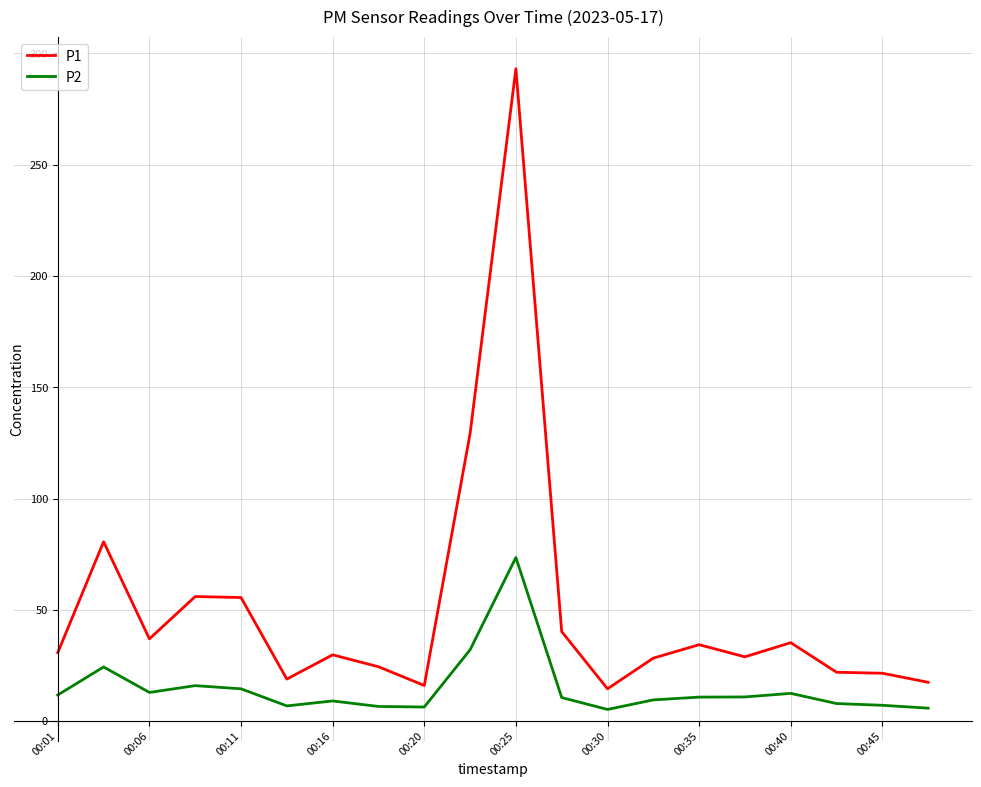

How many values in the P1 series are below 30?

10